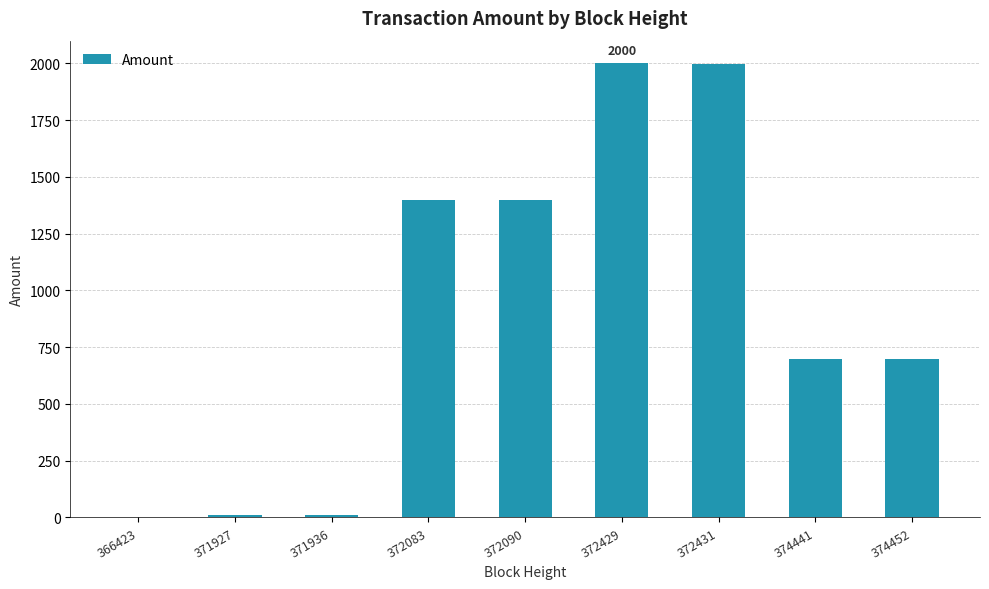

The chart shows a value of 699 at 374452. True or false?

True